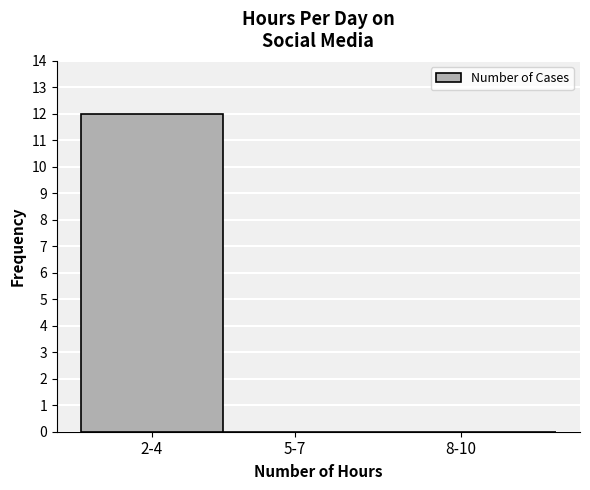

Reading left to right, list all the values displayed in this chart.

2-4=12	5-7=0	8-10=0